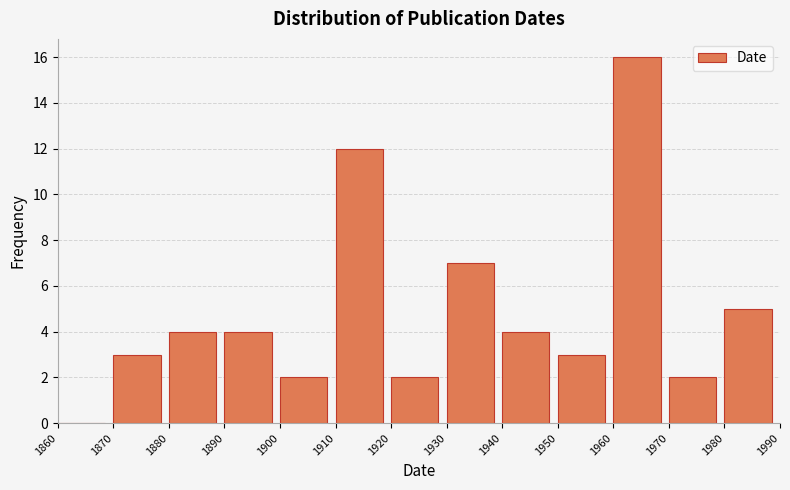

Reading left to right, list every bar in this chart as the range it spans on the x-axis followed by its height. The values are not printed on the chart, so give them approximately, as read against the axis.

1860 to 1870: 0
1870 to 1880: 3
1880 to 1890: 4
1890 to 1900: 4
1900 to 1910: 2
1910 to 1920: 12
1920 to 1930: 2
1930 to 1940: 7
1940 to 1950: 4
1950 to 1960: 3
1960 to 1970: 16
1970 to 1980: 2
1980 to 1990: 5